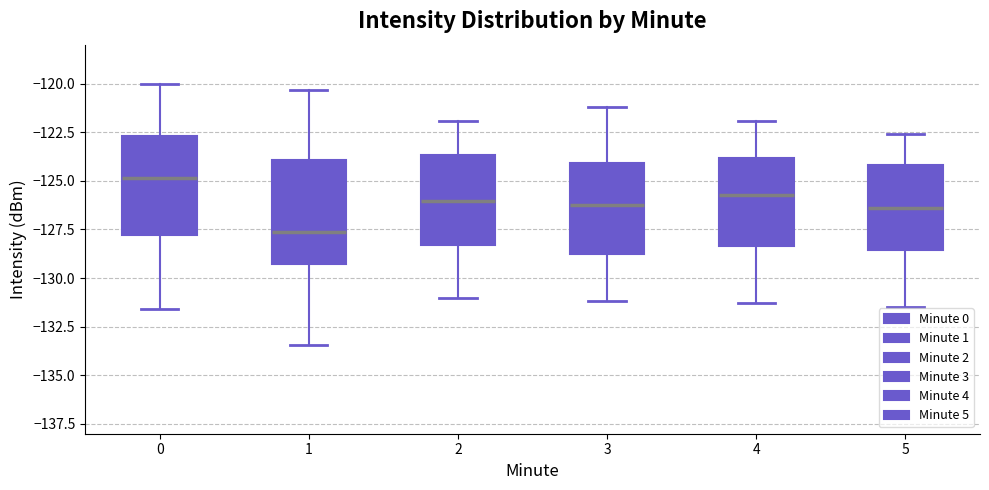

Which box has the highest median line?

0